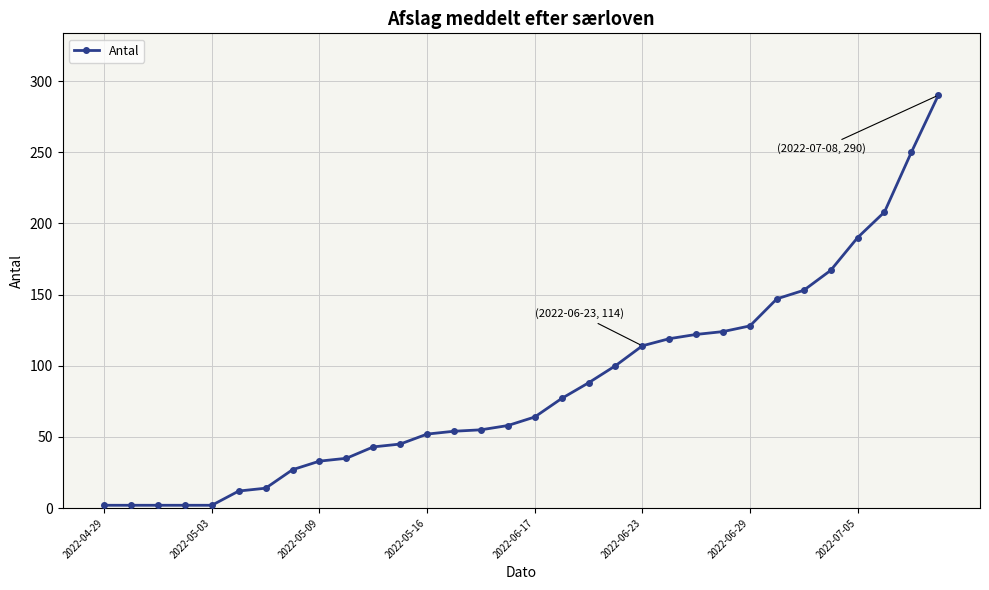

What is the sum of all values?

2779